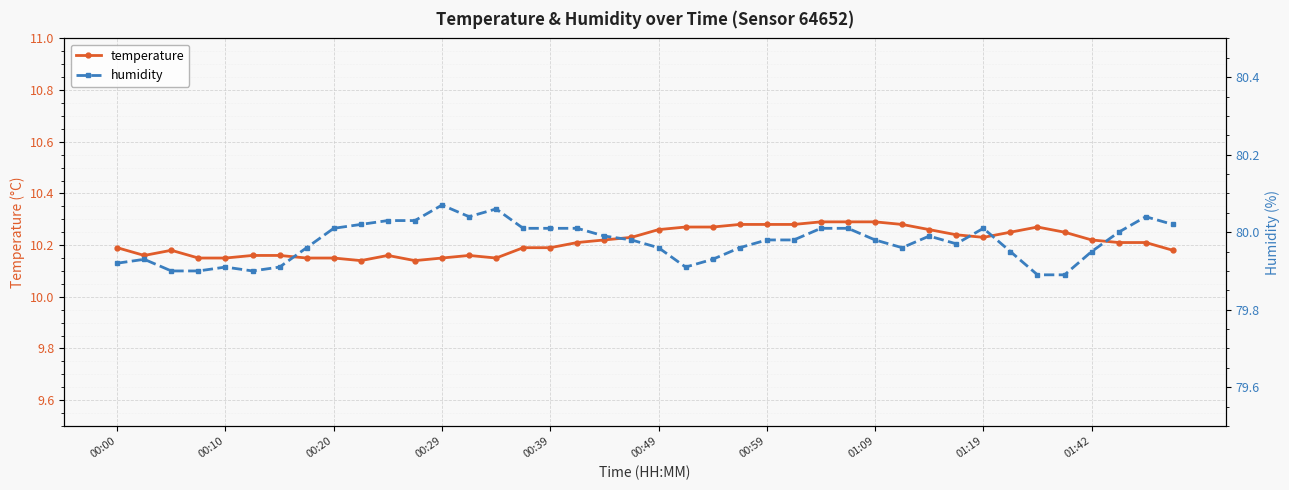

How many interior local peaks does the humidity series have?

7